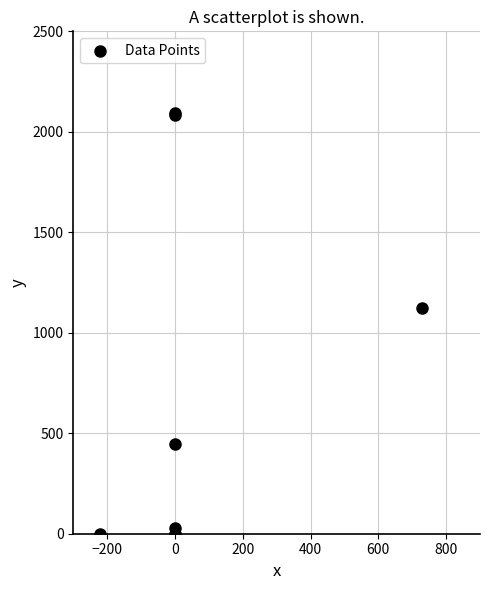

What Y value in the scatter plot is closest to 1047?

1124.9